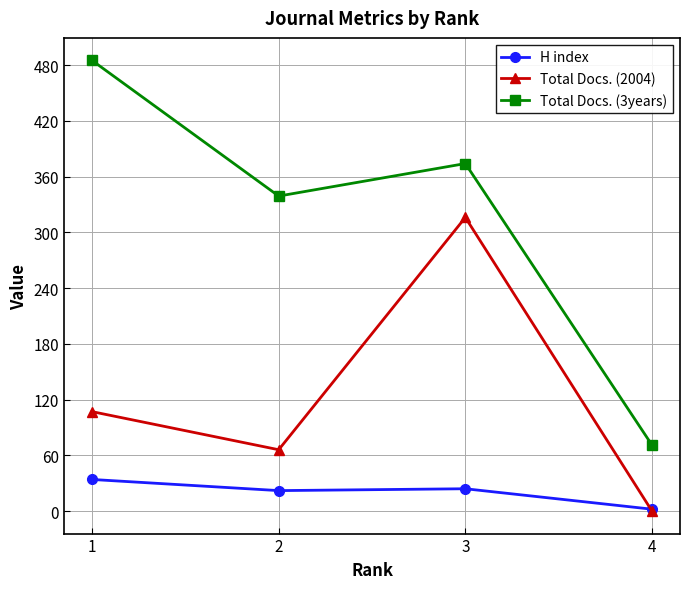

At which category does H index reach its first local valley?

2